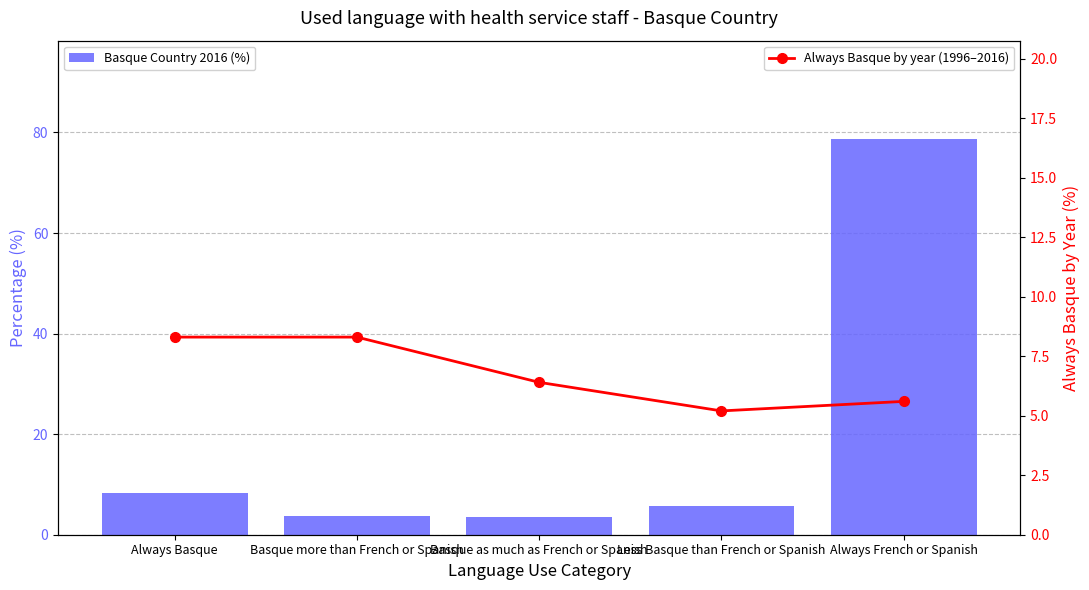

How many values in the Basque Country 2016 (%) series are below 5?

2